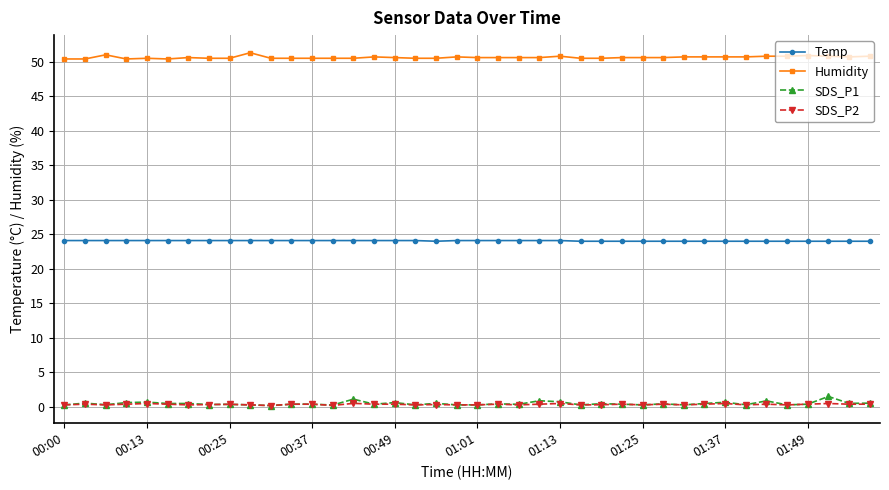

At how many categories does at least one series exceed 27?

40